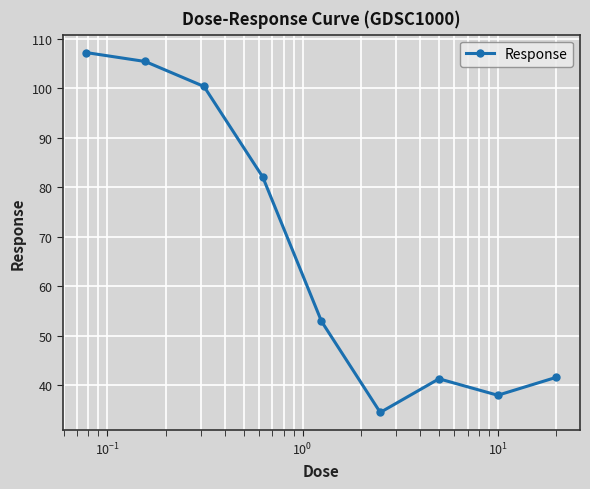

What is the smallest value displayed?

34.5